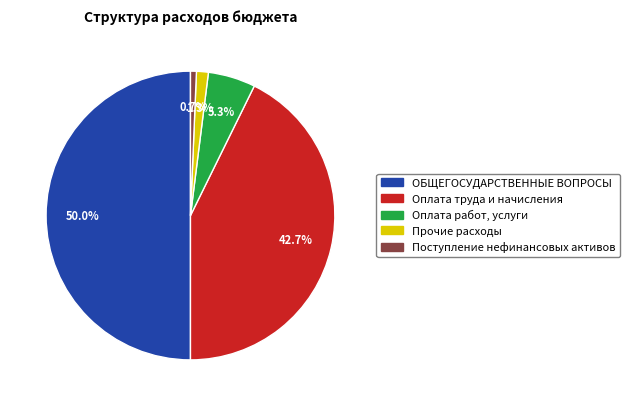

To the nearest percent, what is the combined percentage of Прочие расходы and Поступление нефинансовых активов?

2%